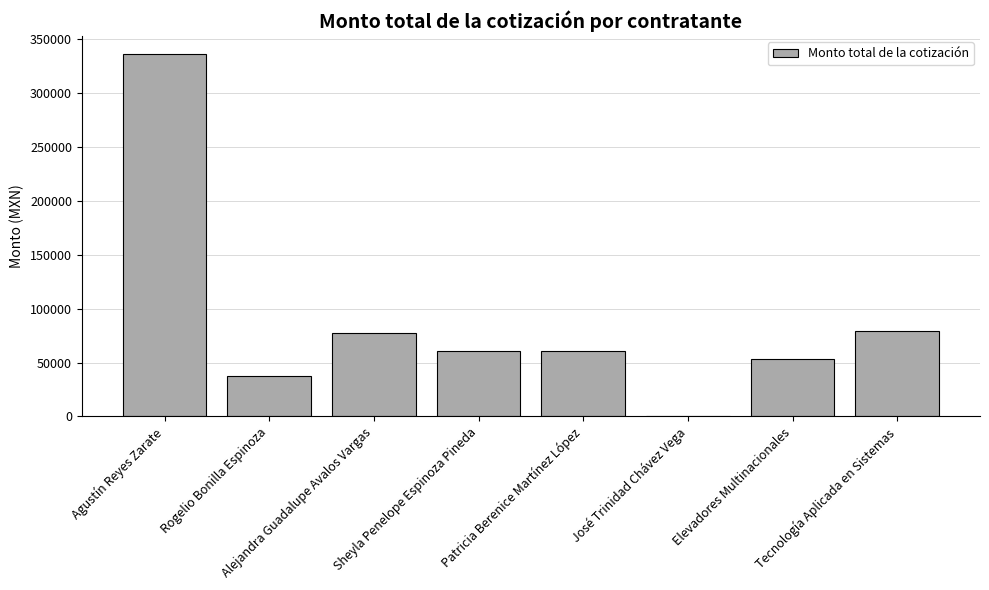

The chart shows a value of 86974.0 at Patricia Berenice Martínez López. True or false?

False